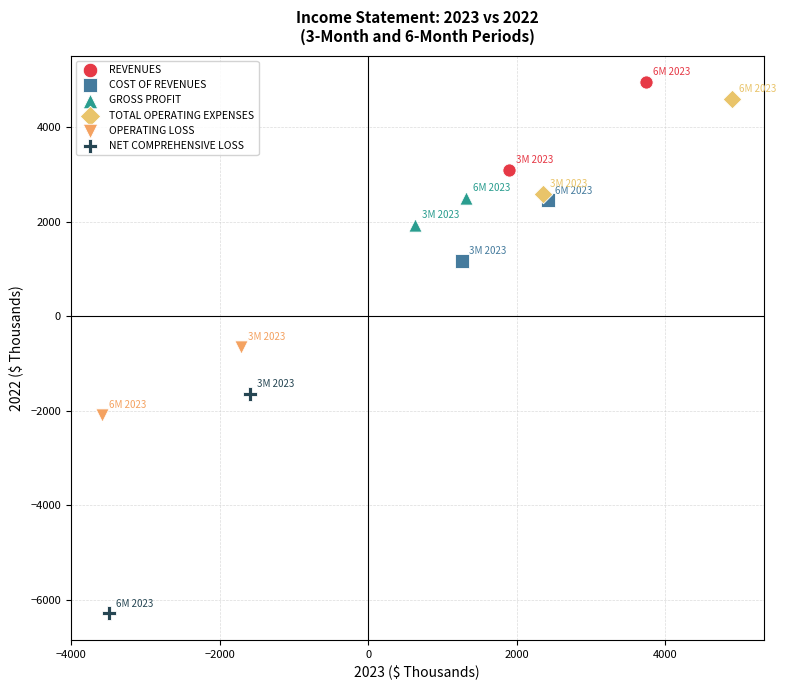

Which series contains the lowest Y value?

NET COMPREHENSIVE LOSS